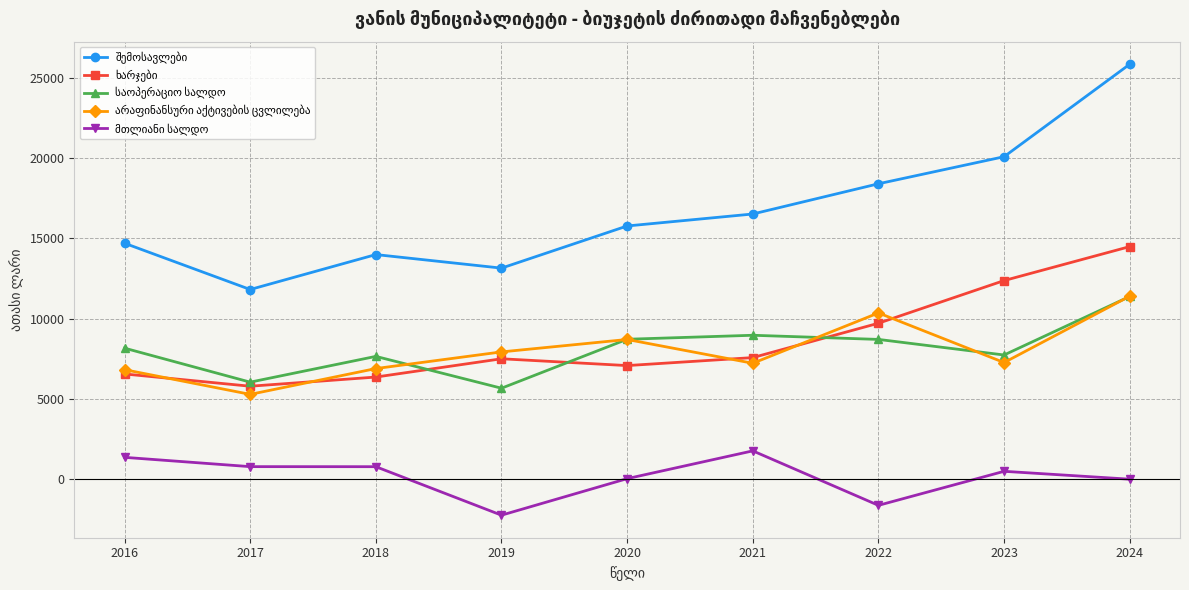

At which category is the sum across all series the highest?

2024